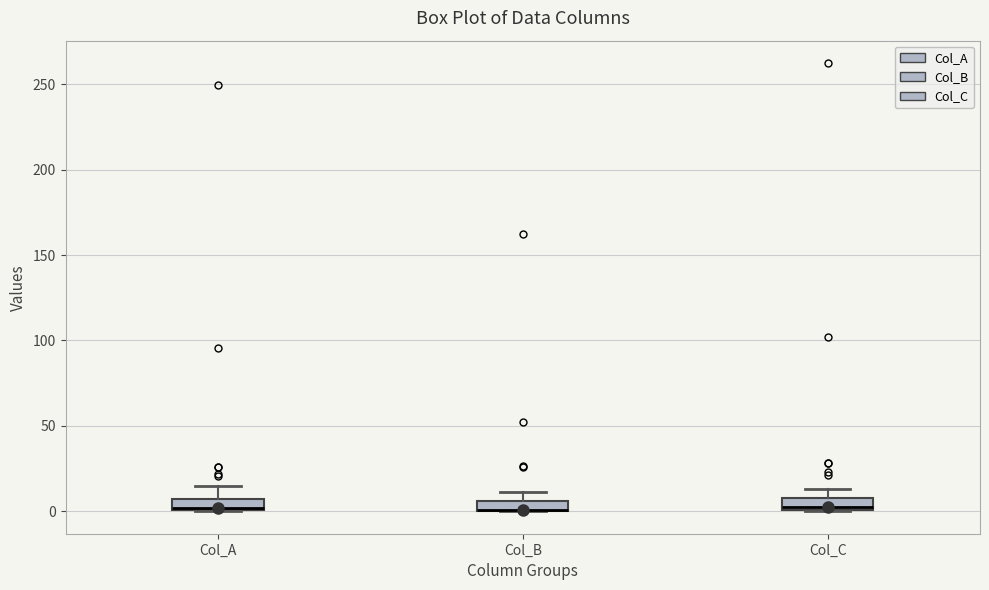

Where is the lower edge of the box for Col_B on the y-axis? The values are not printed on the chart, so give them approximately, as read against the axis.

0